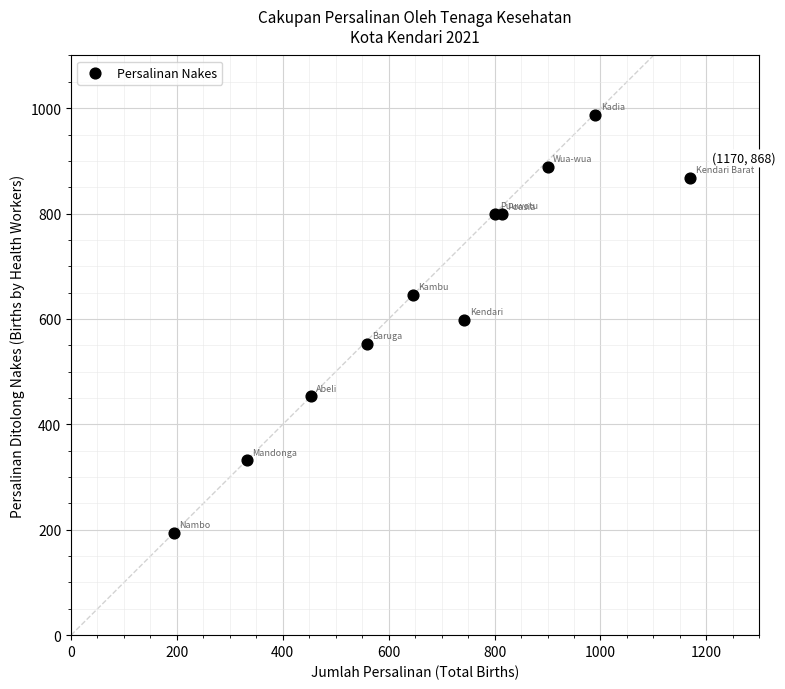

What is the range of X values (max minus min)?

976